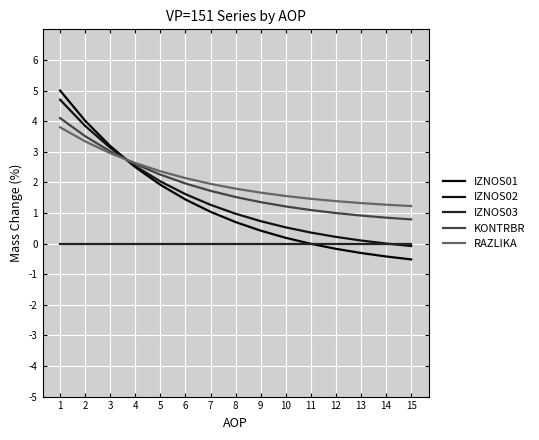

What is the minimum value for KONTRBR?

0.8